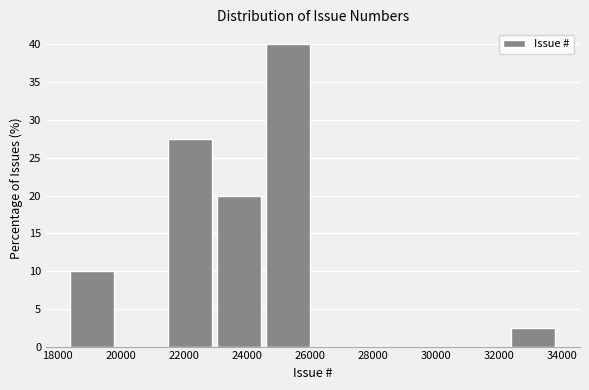

Reading left to right, transcribe this chart: for each bar, give the range it covers on the x-axis and its height. Neither the bar edges nor the heights are printed on the chart, so give them approximately, as read against the axes.

18400 to 19800: 10.0
19800 to 21400: 0
21400 to 23000: 27.5
23000 to 24600: 20.0
24600 to 26000: 40.0
26000 to 27600: 0
27600 to 29200: 0
29200 to 30800: 0
30800 to 32200: 0
32200 to 33800: 2.5